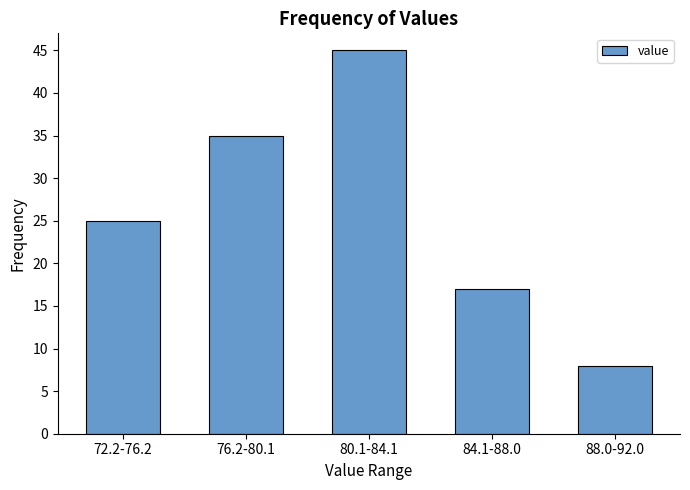

Reading left to right, what are all the values shown in this chart?

72.2-76.2=25	76.2-80.1=35	80.1-84.1=45	84.1-88.0=17	88.0-92.0=8